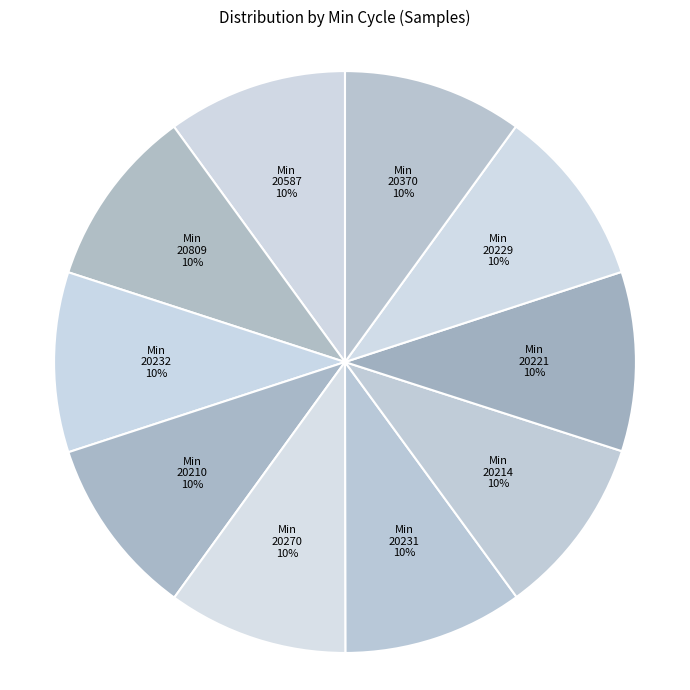

Count the number of slices in the pie.

10